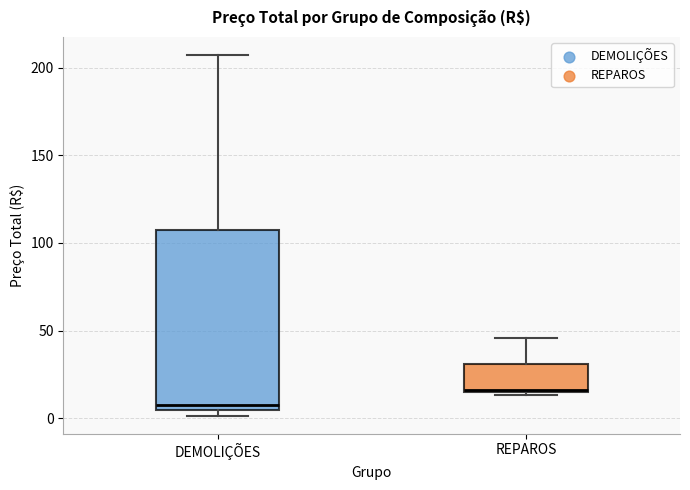

Where is the lower edge of the box for DEMOLIÇÕES on the y-axis? The values are not printed on the chart, so give them approximately, as read against the axis.

5